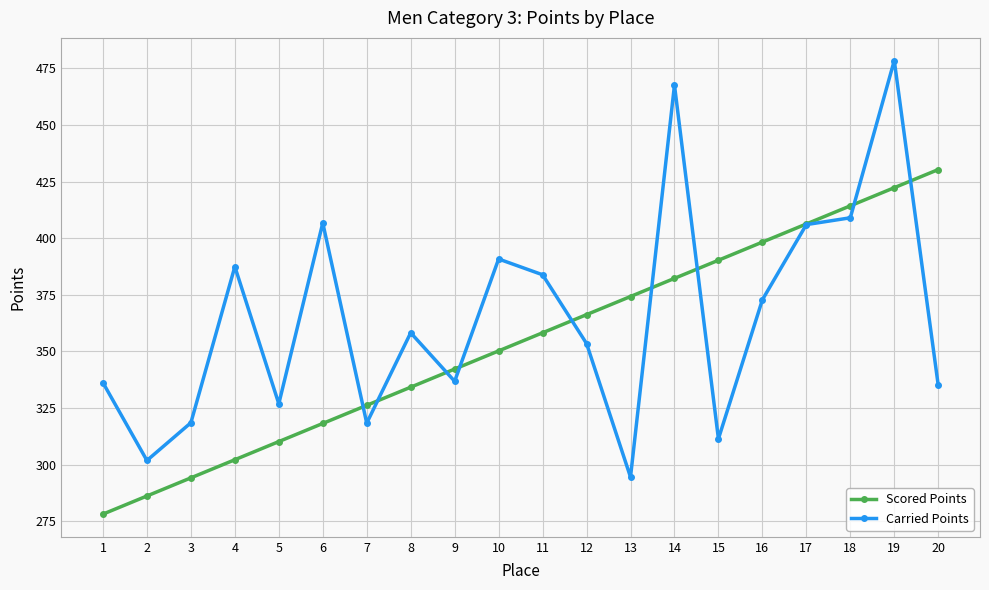

Where do Scored Points and Carried Points first cross each other?

6 and 7